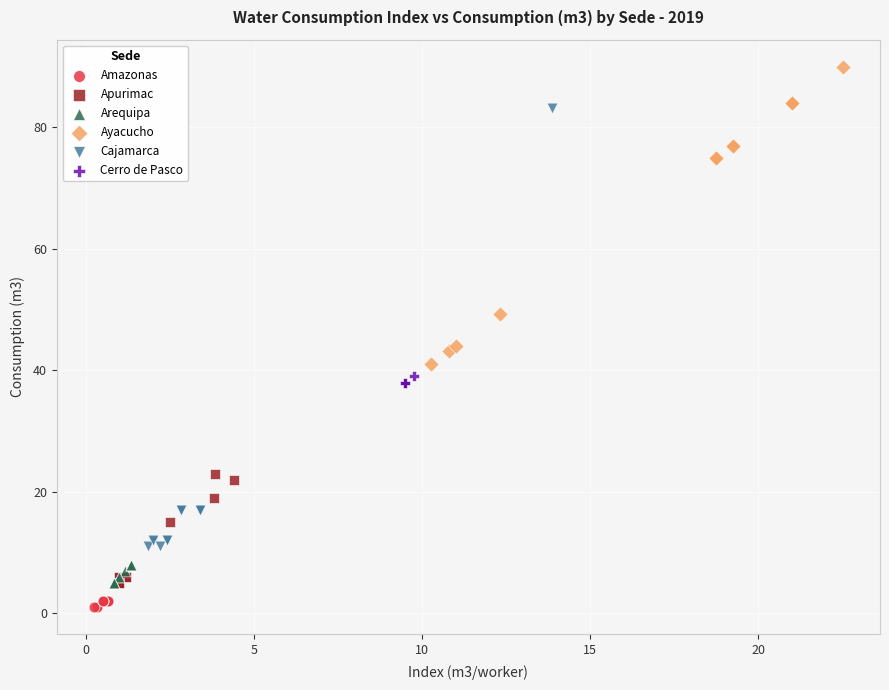

Which series contains the lowest Y value?

Amazonas